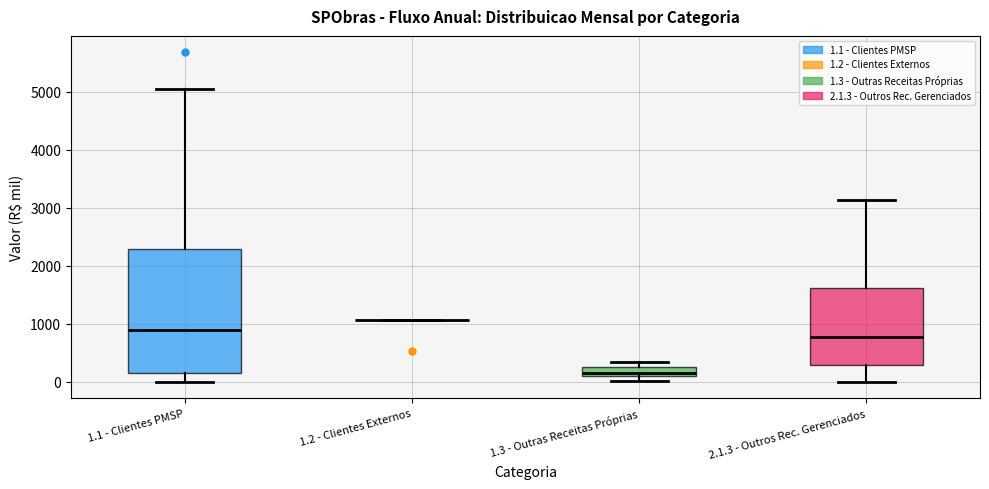

Comparing the boxes themselves (not the whiskers), which one is the tallest?

1.1 - Clientes PMSP